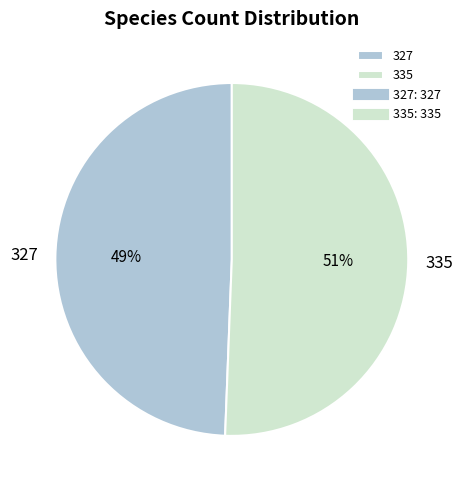

True or false: 335 accounts for 41% of the total.

False